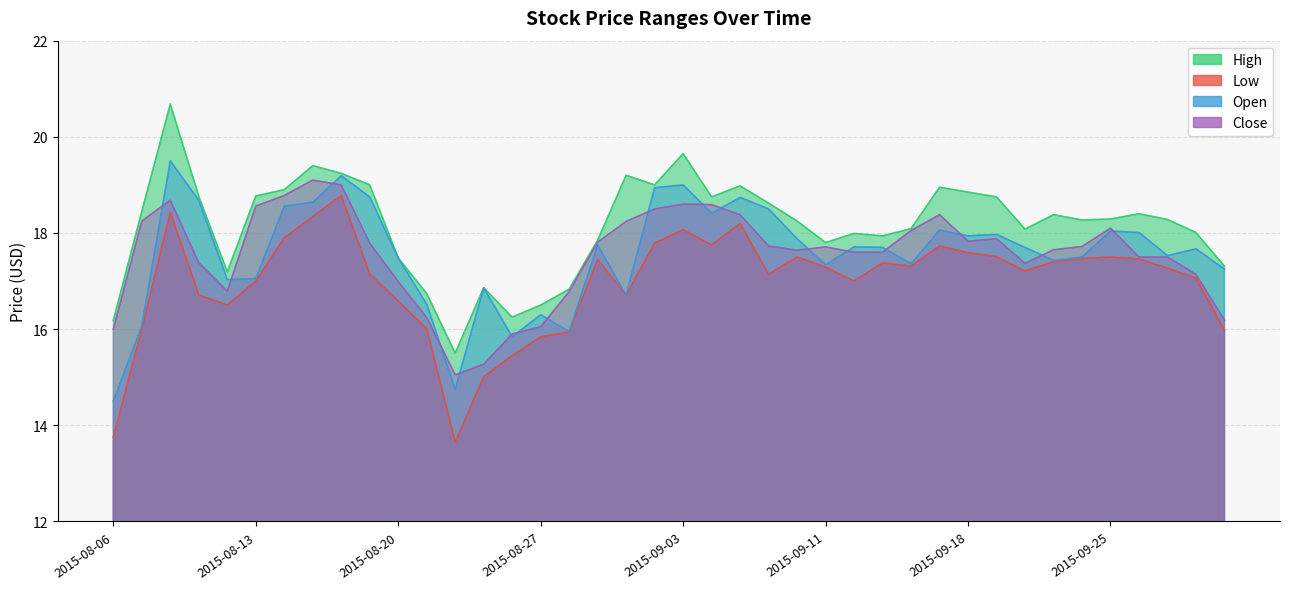

At which category does Close reach its first local valley?

2015-08-12